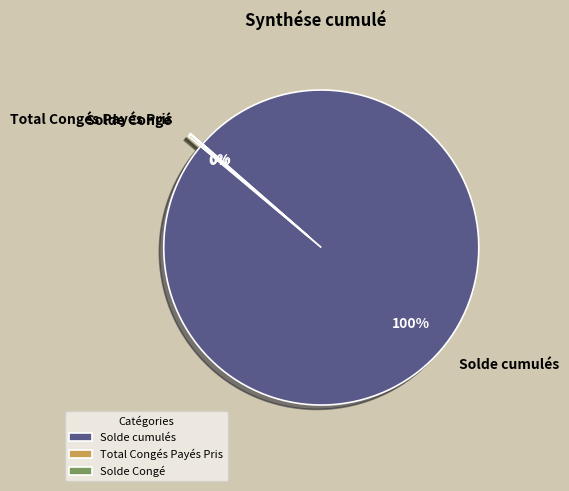

To the nearest percent, what is the average slice percentage?

33%